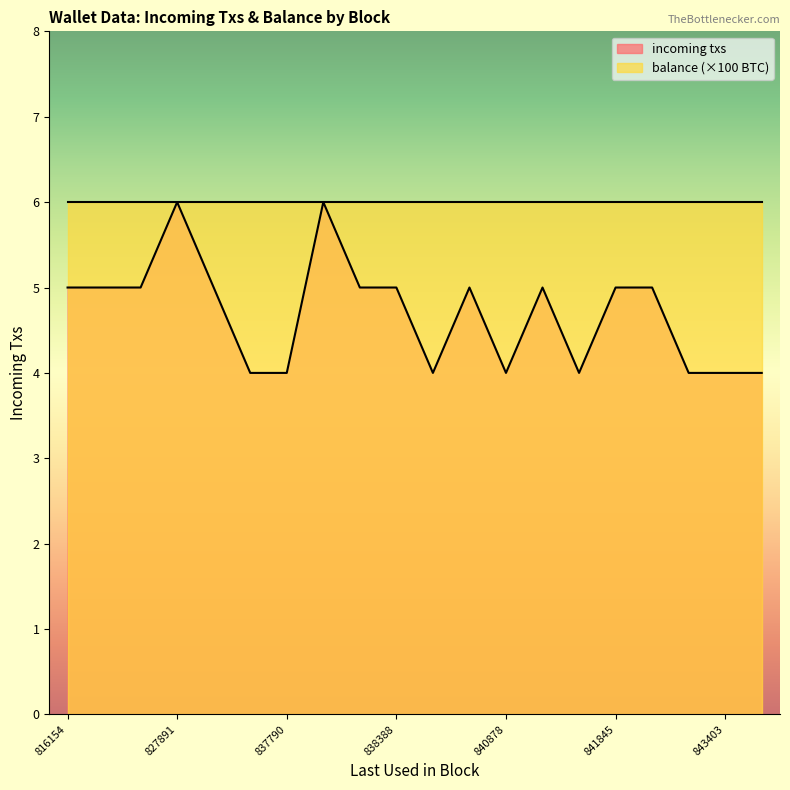

True or false: balance and incoming txs cross at least once.

False